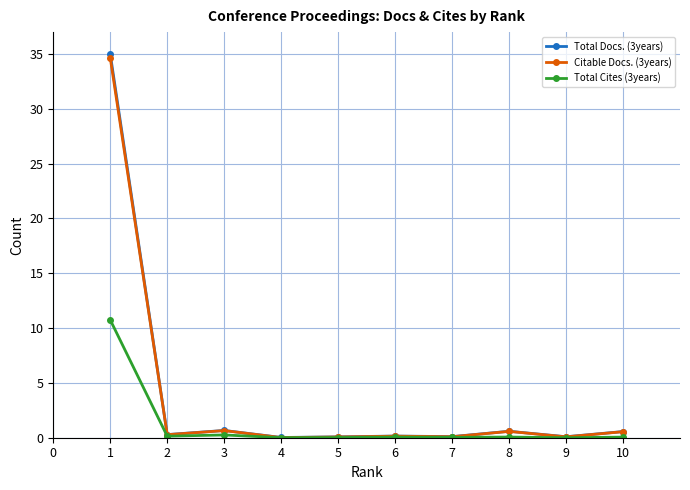

What is the maximum value shown in the chart?

35.0